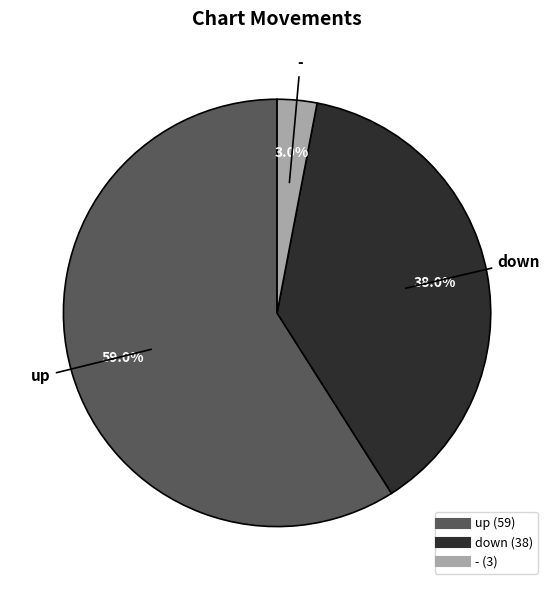

Does any single category account for the majority?

Yes